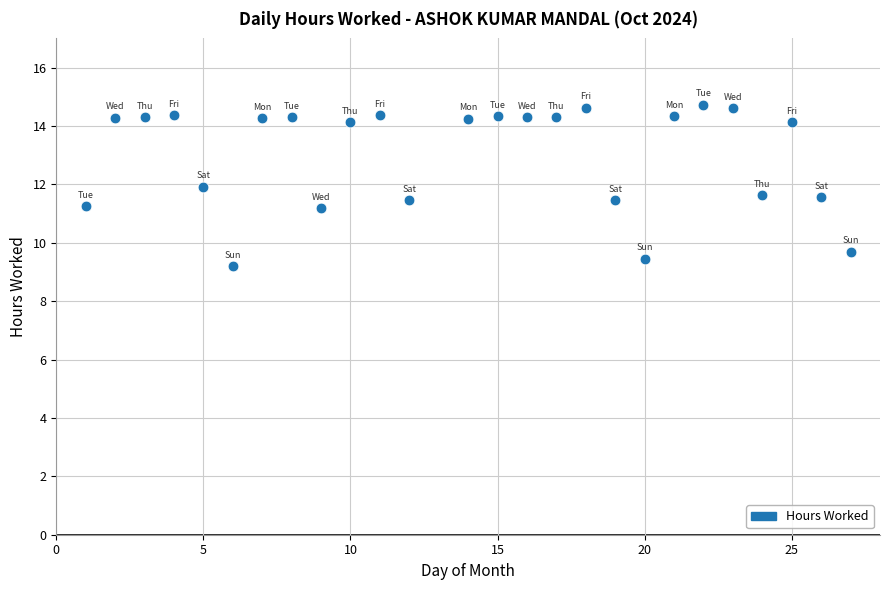

What is the range of X values (max minus min)?

26.0